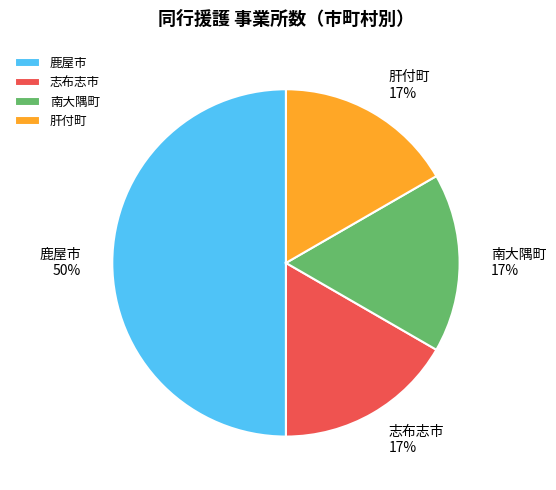

What percentage is the 志布志市 slice, to the nearest percent?

17%